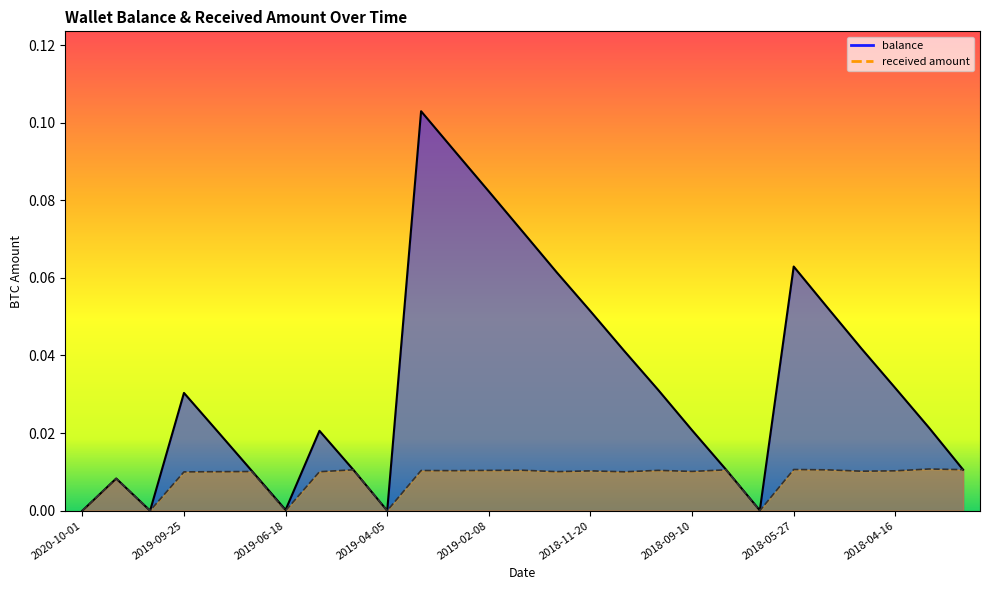

True or false: balance has more than 0 points higher than both neighbors.

True